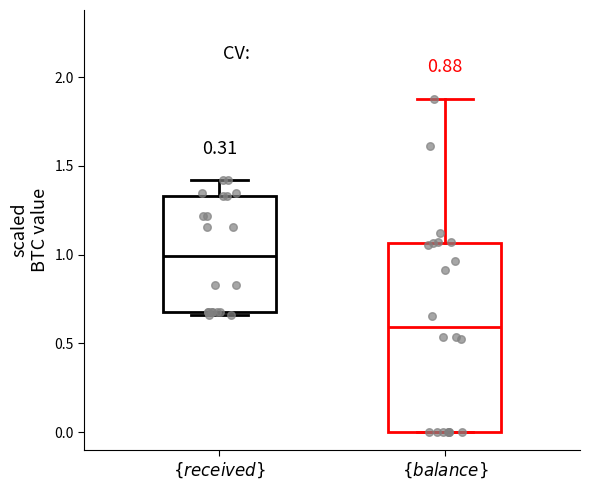

Which box is the tallest, from its lower edge to its upper edge?

$\{balance\}$